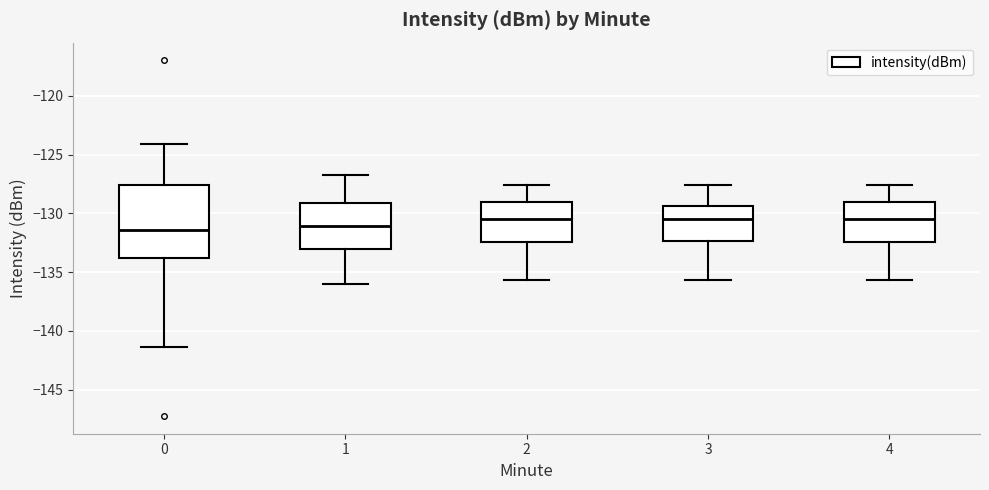

Comparing the boxes themselves (not the whiskers), which one is the tallest?

0